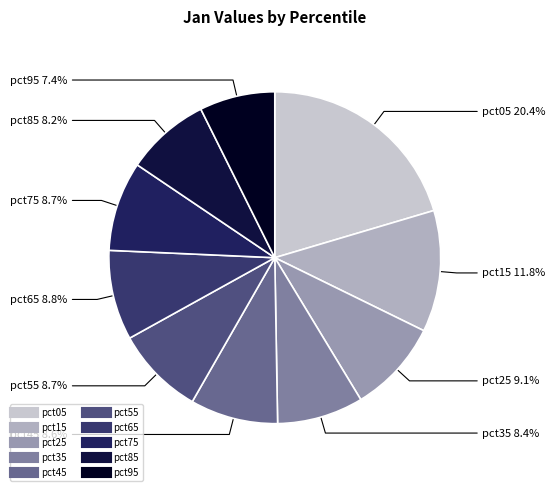

Is there any slice that represents more than half of the pie?

No